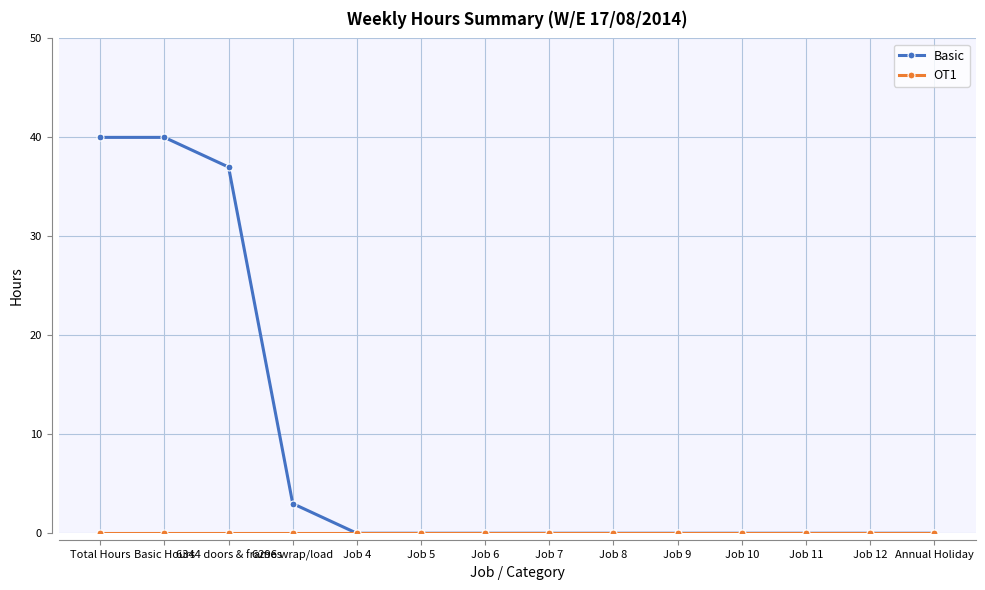

At how many categories does at least one series exceed 21?

3